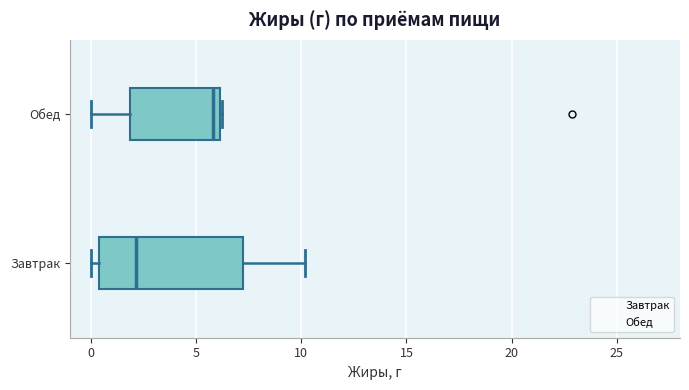

Reading bottom to top, transcribe this box plot: for each box, give where its median line is, the range the box spans, and where its two whiskers end, as read against the x-axis. The values are not printed on the chart, so give them approximately, as read against the axis.

Завтрак: median 2.0, box 0.5 to 7.0, whiskers 0.0 to 10.0
Обед: median 6.0 (just left of the box's right edge), box 2.0 to 6.0, whiskers 0.0 to 6.0